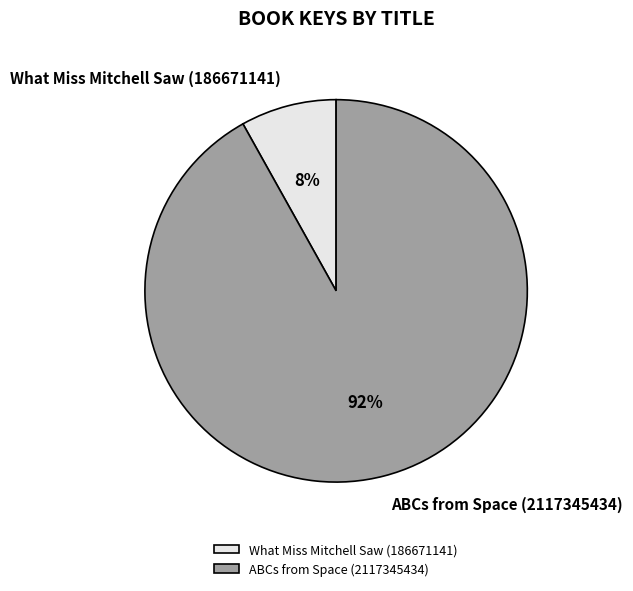

Is it true that What Miss Mitchell Saw (186671141) is 8% of the pie?

True